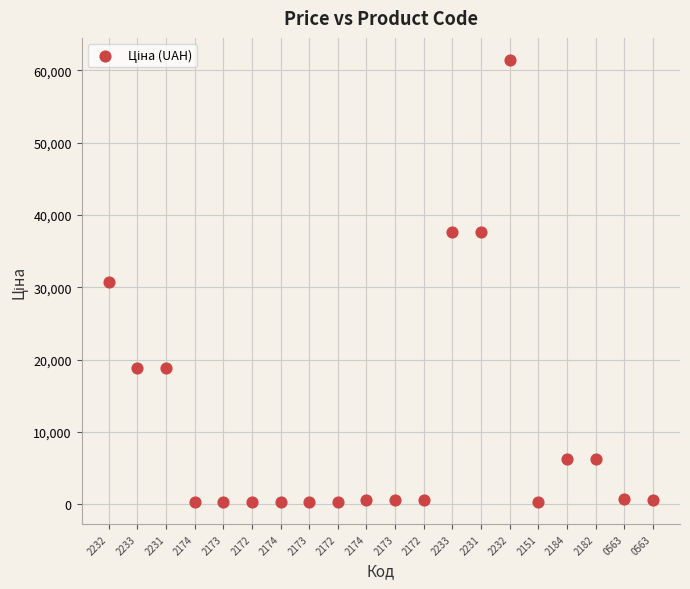

What is the range of Y values (max minus min)?

61124.0